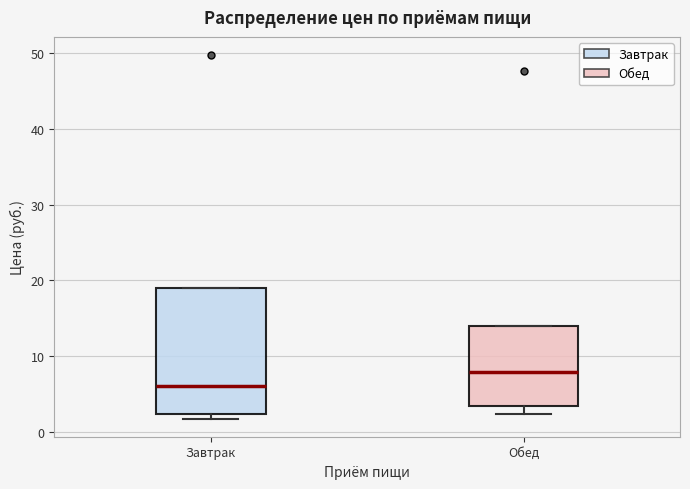

Where is the upper edge of the box for Обед on the y-axis? The values are not printed on the chart, so give them approximately, as read against the axis.

14